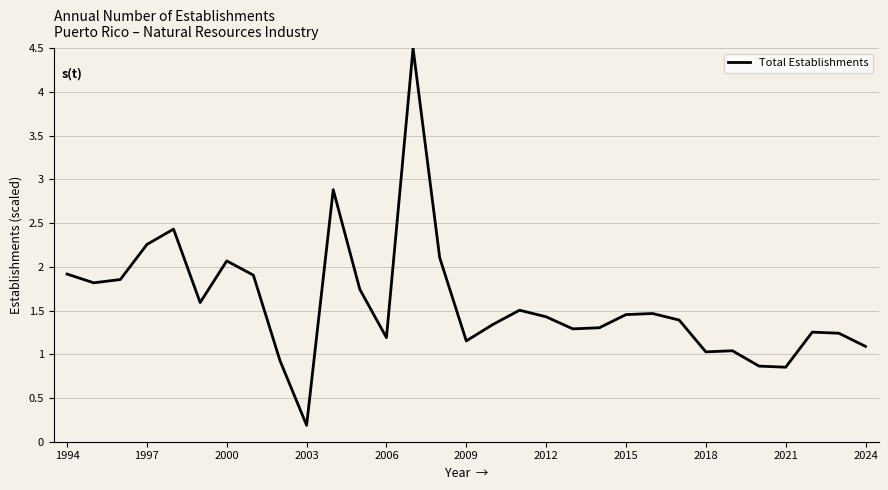

What is the greatest value displayed?

4.5